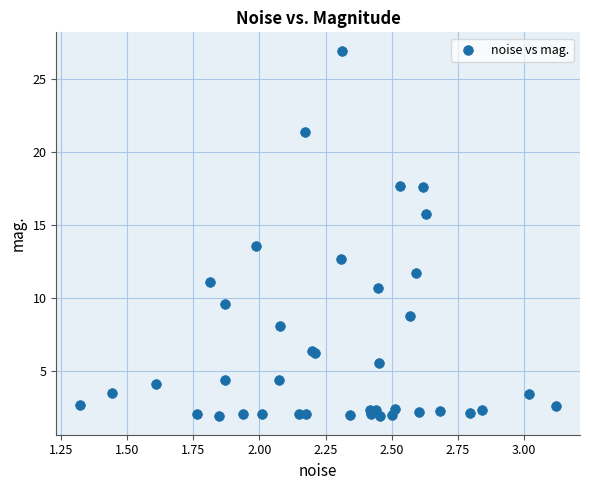

What Y value in the scatter plot is closest to 14?

13.5